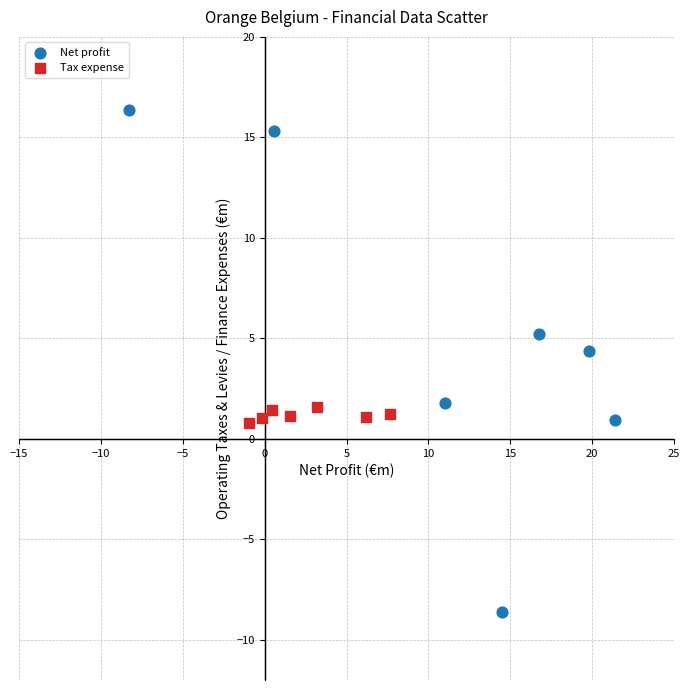

Which series contains the highest Y value?

Net profit